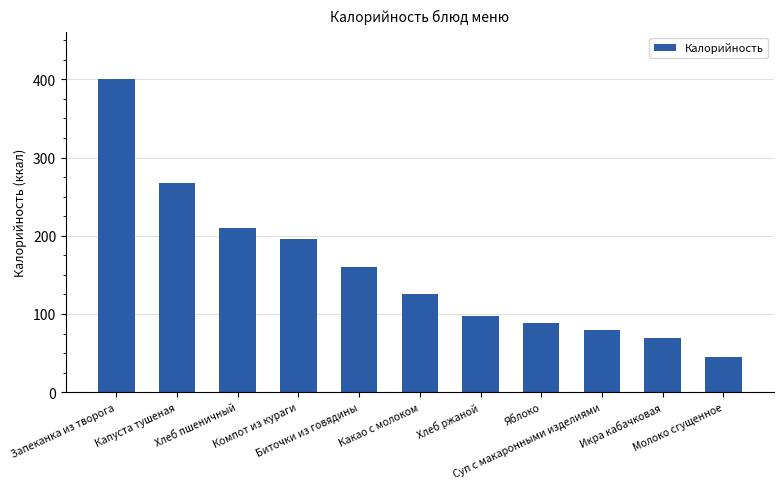

List the labels in order of value, largest first.

Запеканка из творога, Капуста тушеная, Хлеб пшеничный, Компот из кураги, Биточки из говядины, Какао с молоком, Хлеб ржаной, Яблоко, Суп с макаронными изделиями, Икра кабачковая, Молоко сгущенное